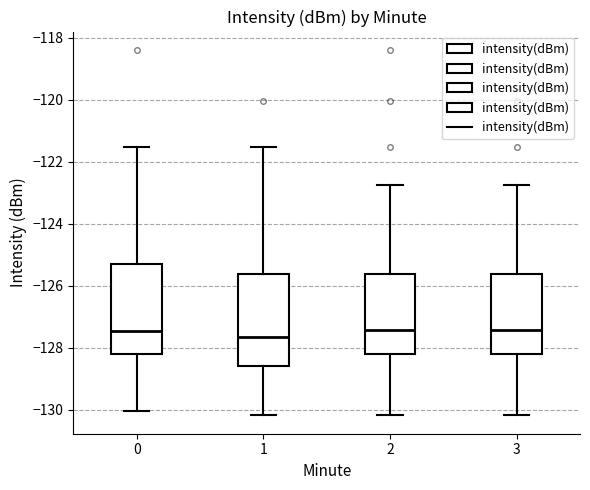

Reading left to right, transcribe this box plot: for each box, give where its median line is, the range the box spans, and where its two whiskers end, as read against the y-axis. The values are not printed on the chart, so give them approximately, as read against the axis.

0: median -127.4, box -128.2 to -125.2, whiskers -130.0 to -121.6
1: median -127.6, box -128.6 to -125.6, whiskers -130.2 to -121.6
2: median -127.4, box -128.2 to -125.6, whiskers -130.2 to -122.8
3: median -127.4, box -128.2 to -125.6, whiskers -130.2 to -122.8